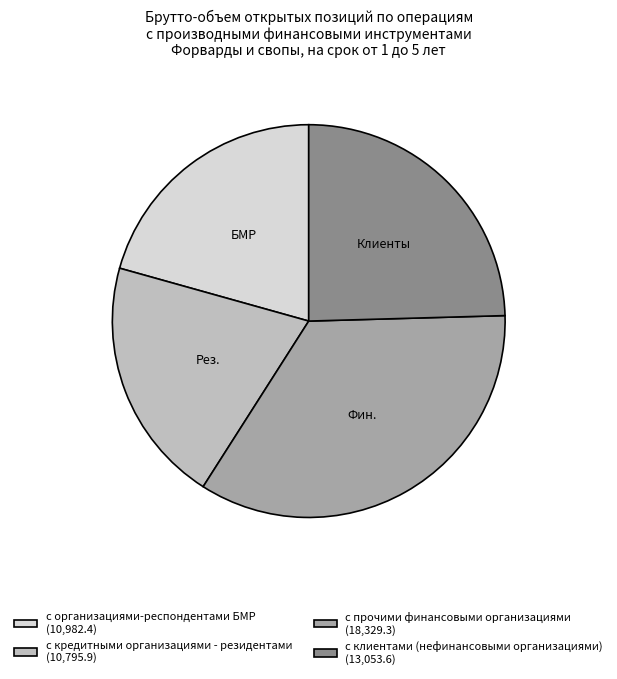

Is the sum of с кредитными организациями - резидентами (10,795.9) and с прочими финансовыми организациями (18,329.3) greater than half?

Yes